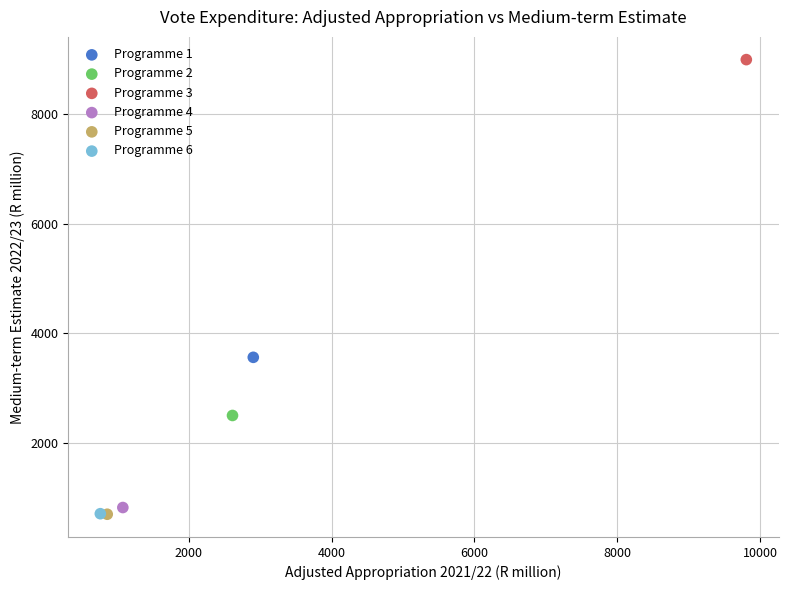

What are all the series names shown in the legend?

Programme 1, Programme 2, Programme 3, Programme 4, Programme 5, Programme 6